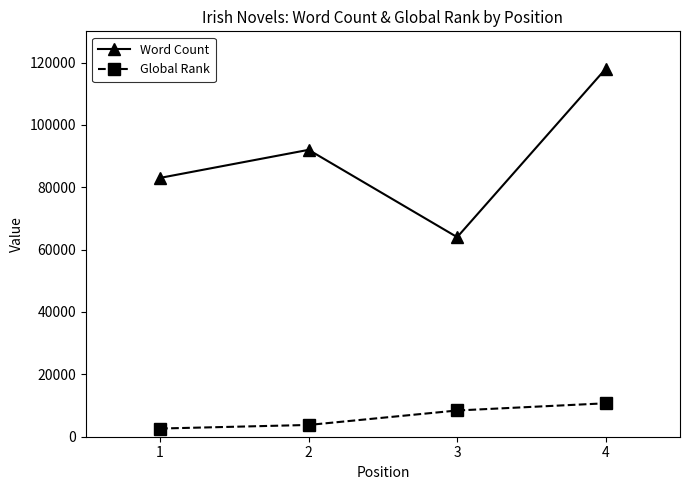

Rank the series at 4 from lowest to highest value.

Global Rank, Word Count